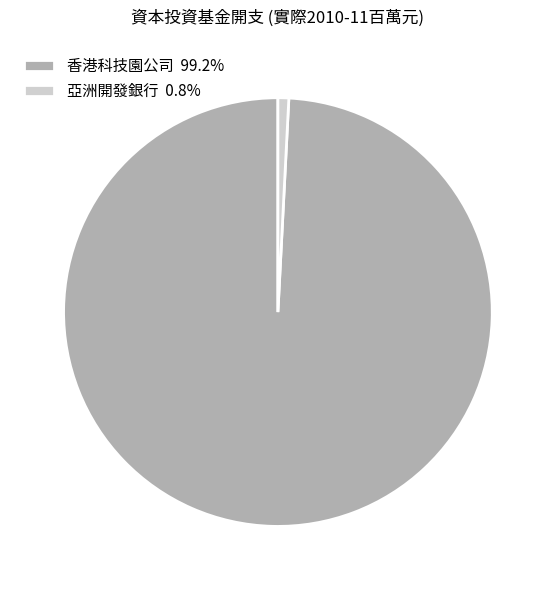

Do 香港科技園公司 and 亞洲開發銀行 together represent more than half of the pie?

Yes